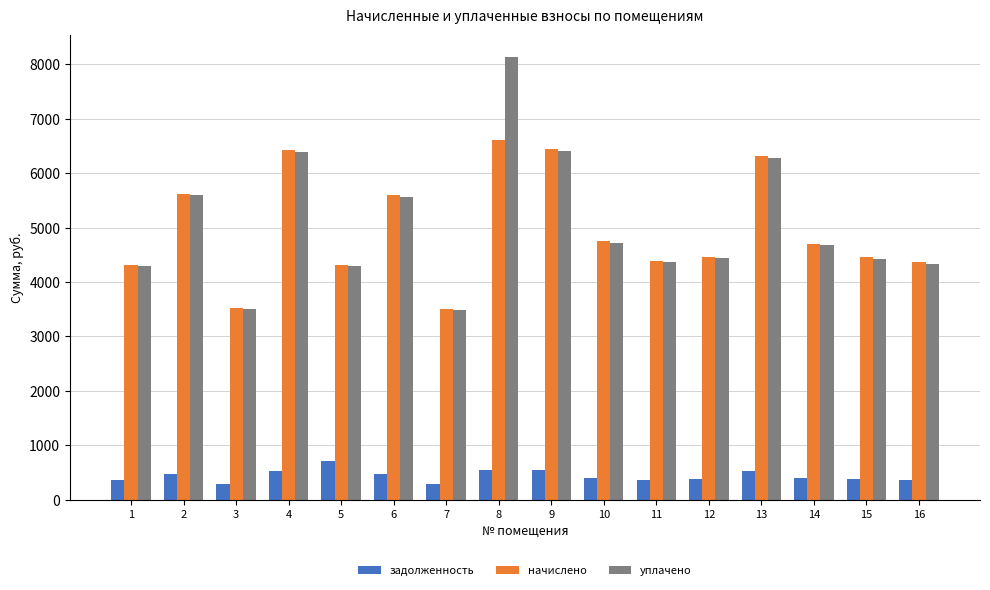

How many groups of bars are there?

16